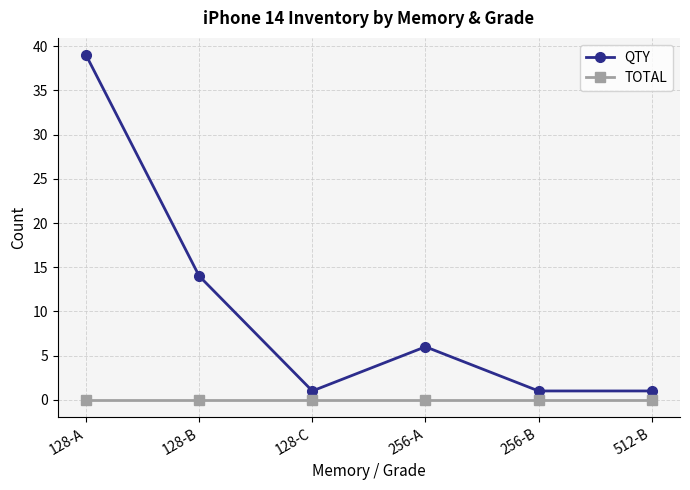

Is the value of QTY at 128-A greater than the value of TOTAL at 128-C?

Yes